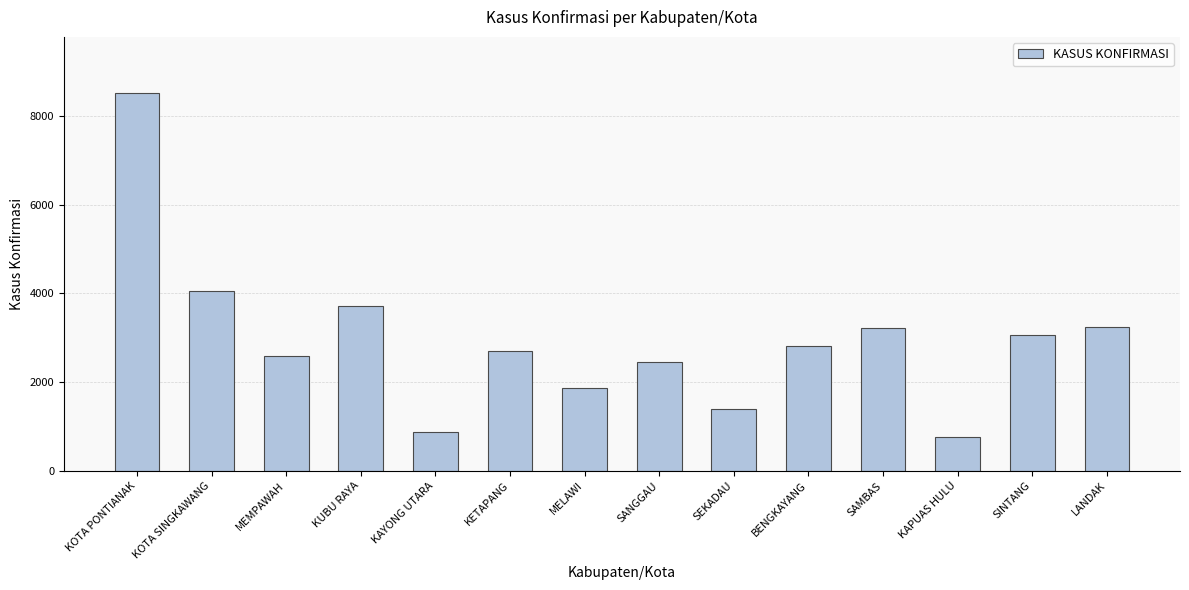

What position from the right is SINTANG?

2